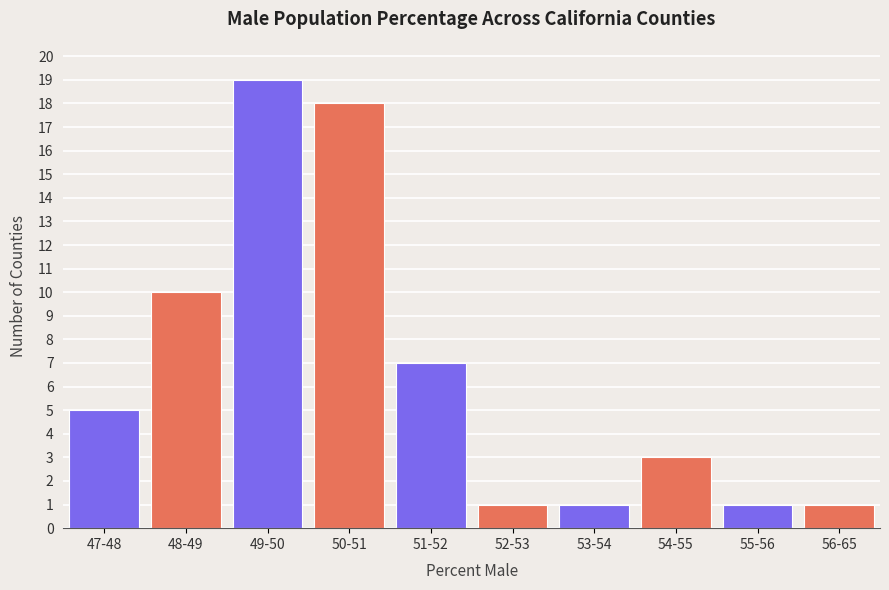

Reading right to left, what are all the values shown in this chart?

56-65=1	55-56=1	54-55=3	53-54=1	52-53=1	51-52=7	50-51=18	49-50=19	48-49=10	47-48=5